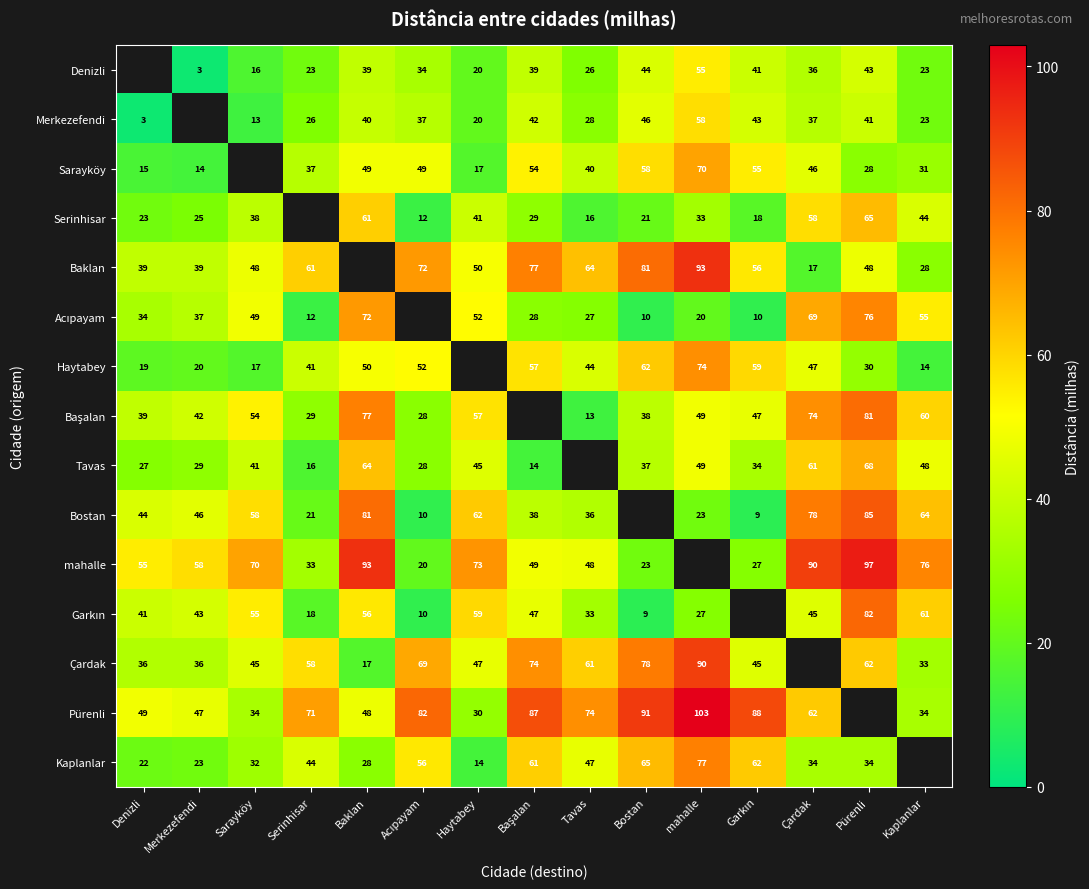

What is the smallest value displayed?

3.0